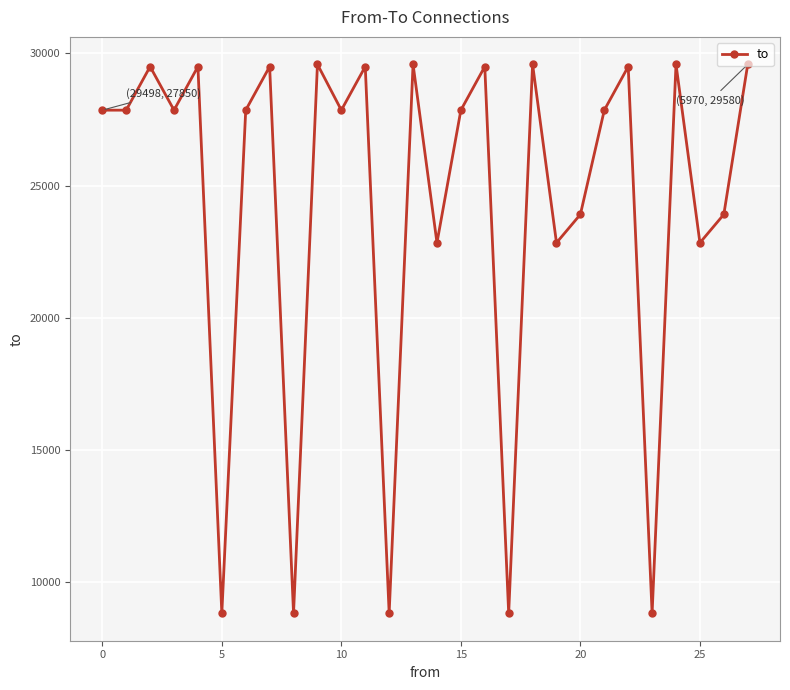

True or false: the data has more than 2 interior local peaks.

True